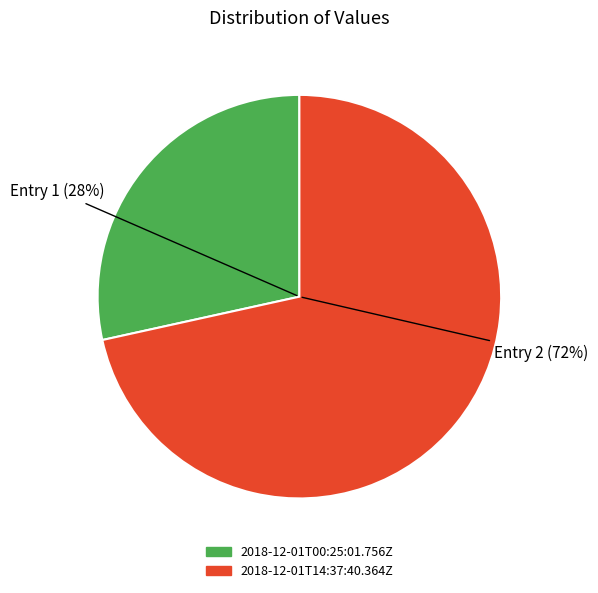

The 2018-12-01T14:37:40.364Z slice represents 72% of the pie. True or false?

True